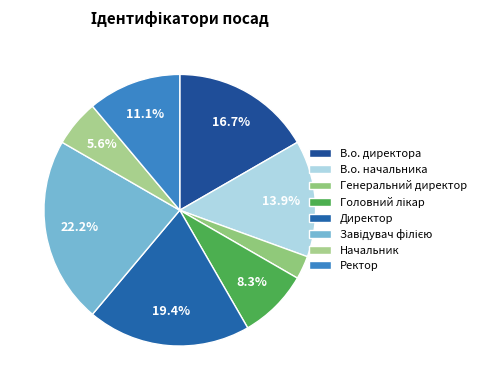

How many slices are in this pie chart?

8